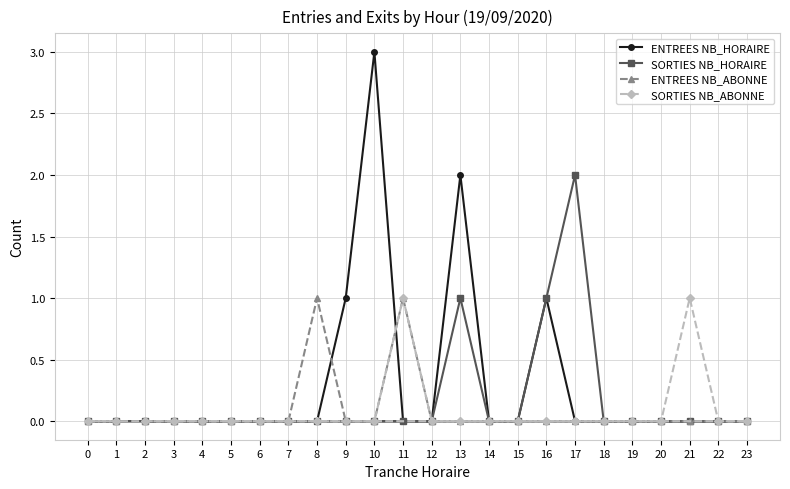

Is this an area chart (filled region under the line)?

No